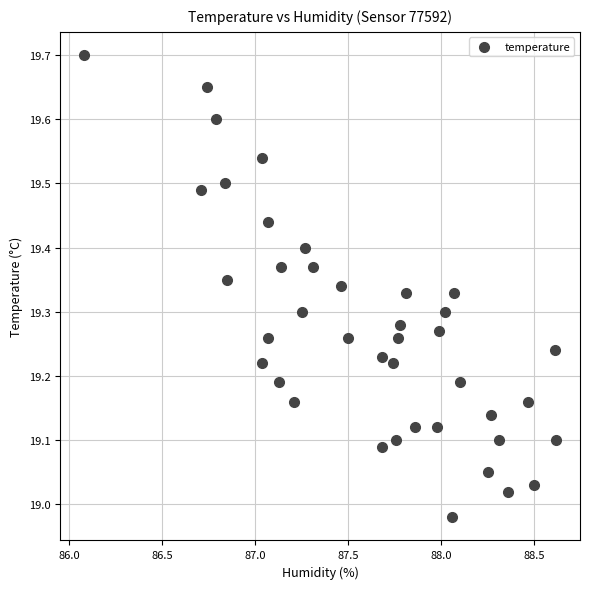

What is the range of Y values (max minus min)?

0.7